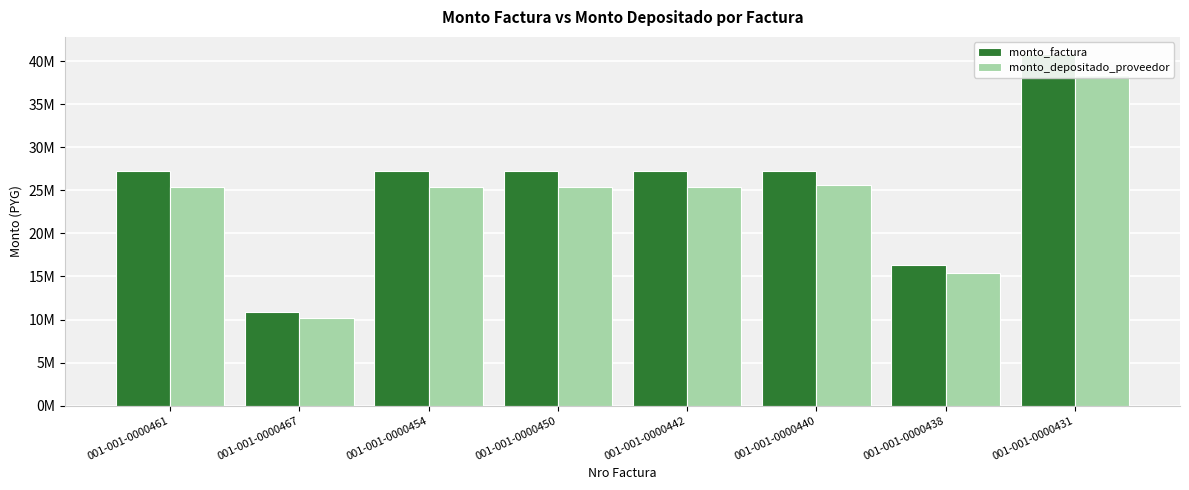

What is the sum of all monto_factura values?

204000000